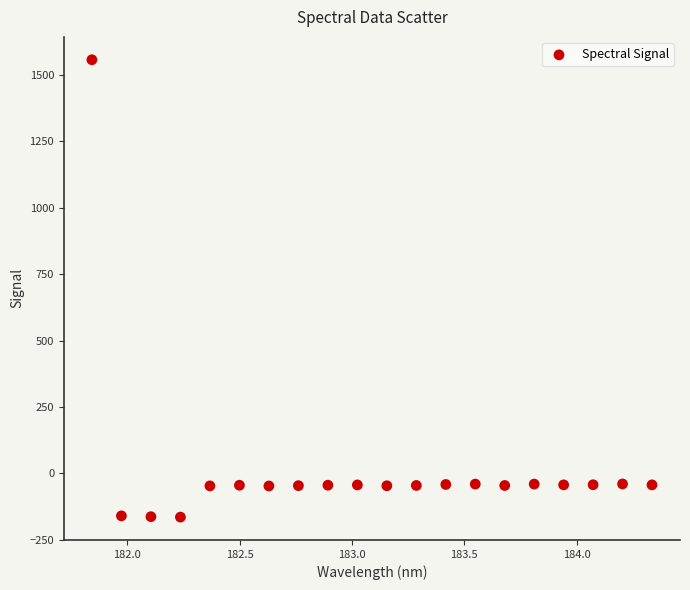

What is the range of X values (max minus min)?

2.5